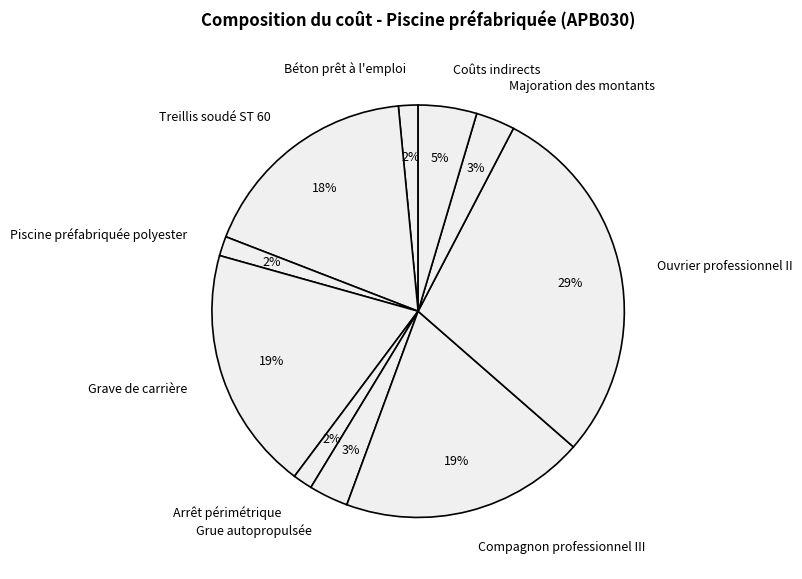

The Majoration des montants slice represents 3% of the pie. True or false?

True